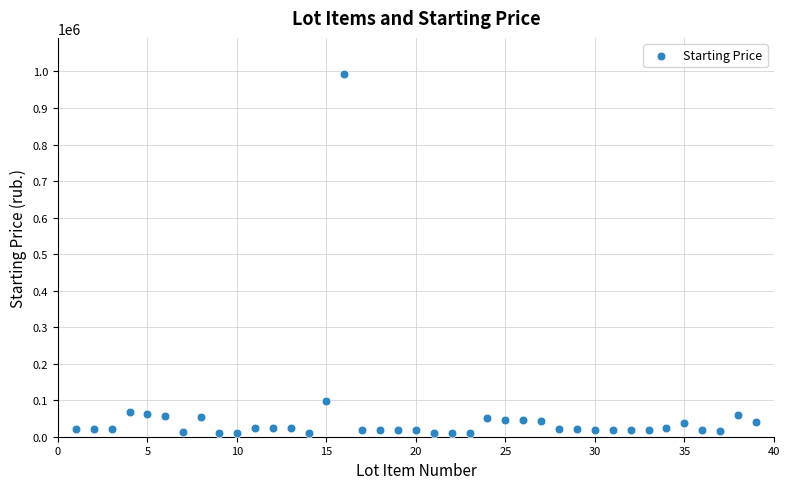

What is the range of X values (max minus min)?

38.0